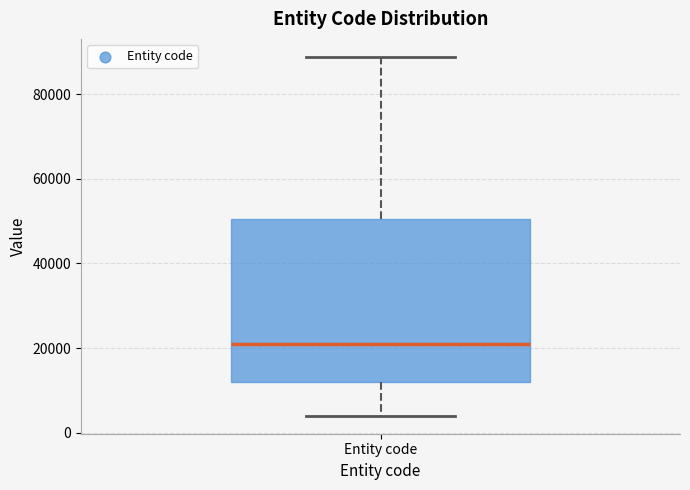

Read this box plot against the y-axis: the position of the median line, the range covered by the box, and the ends of both whiskers. The values are not printed on the chart, so give them approximately, as read against the axis.

median 22000, box 12000 to 50000, whiskers 4000 to 88000